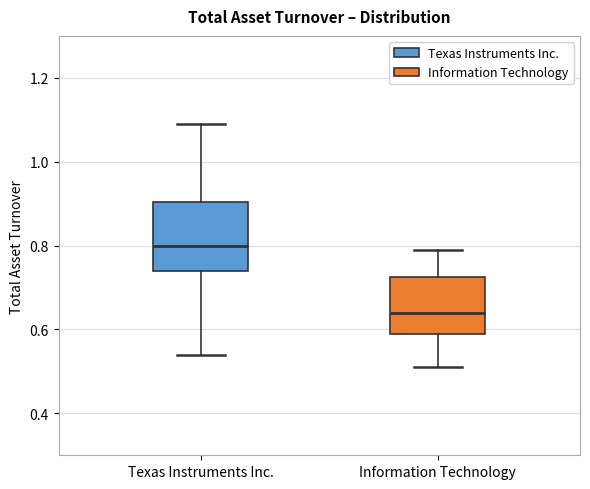

Which box has the lowest median line?

Information Technology